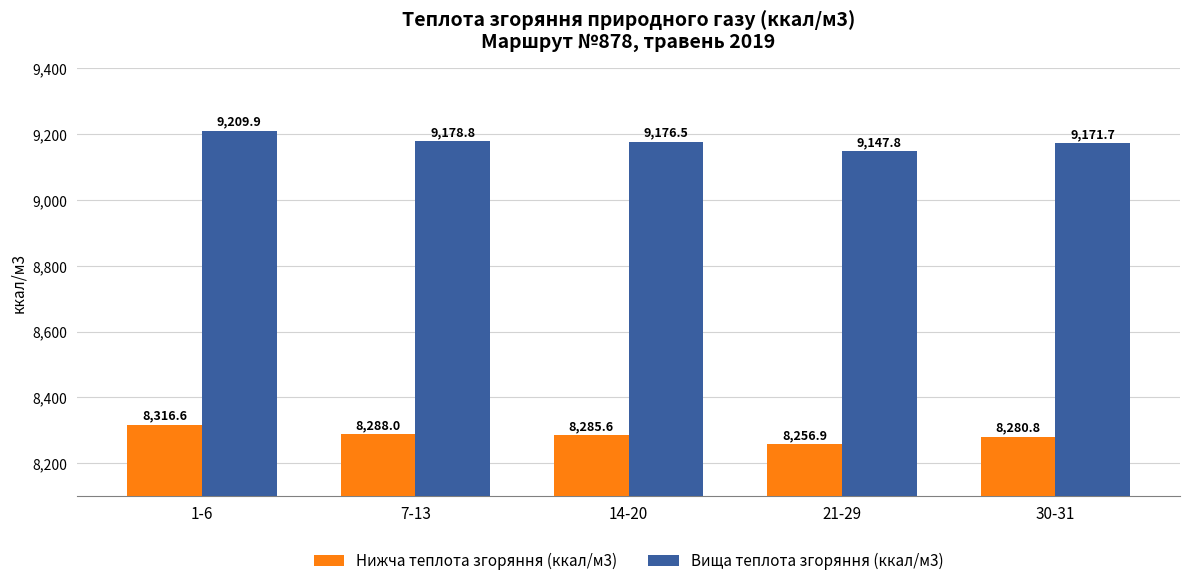

What is the spread (max minus min) of values at 1-6?

893.3